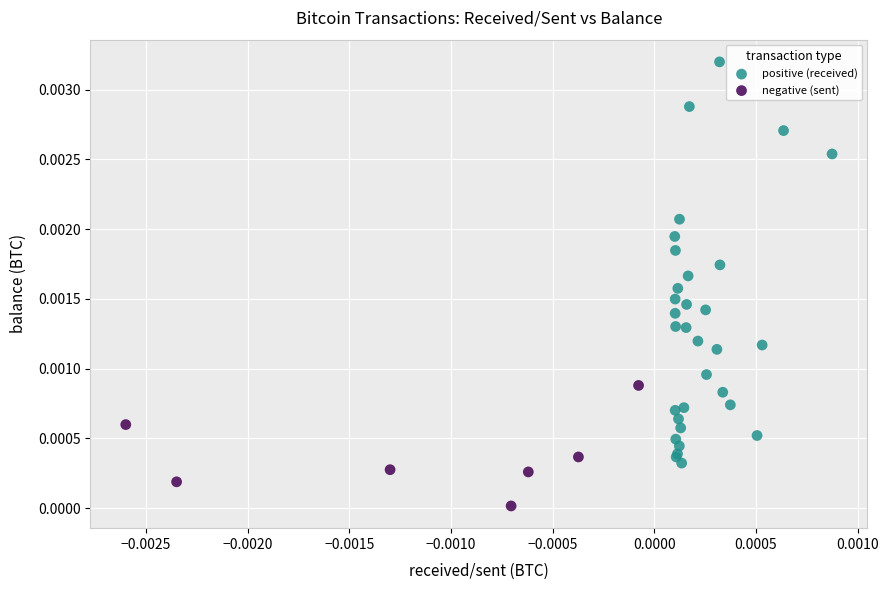

Which series reaches the maximum Y coordinate?

positive (received)